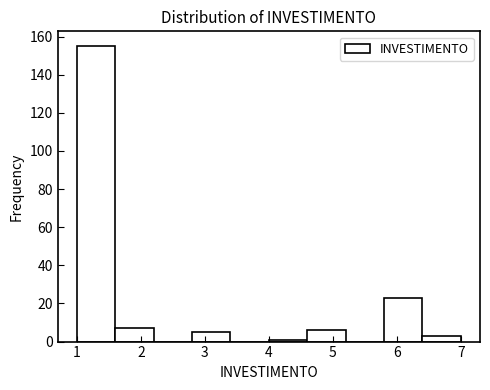

Reading left to right, list every bar in this chart as the range it spans on the x-axis followed by its height. The values are not printed on the chart, so give them approximately, as read against the axis.

1.0 to 1.6: 156
1.6 to 2.2: 8
2.2 to 2.8: 0
2.8 to 3.4: 6
3.4 to 4.0: 0
4.0 to 4.6: under 2
4.6 to 5.2: 6
5.2 to 5.8: 0
5.8 to 6.4: 24
6.4 to 7.0: 4